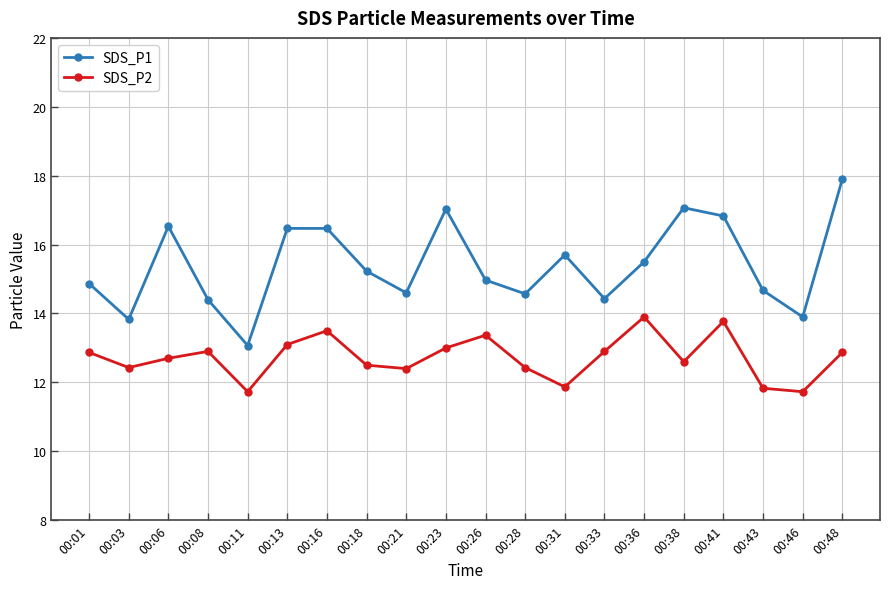

Between 00:18 and 00:38, which series saw the biggest shift?

SDS_P1